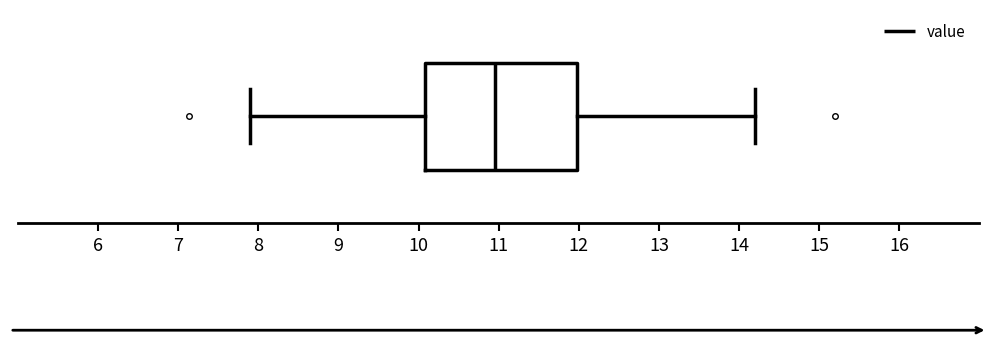

Transcribe this box plot: give where the median line is, the range the box spans, and where the two whiskers end, as read against the x-axis. The values are not printed on the chart, so give them approximately, as read against the axis.

median 11.0, box 10.1 to 12.0, whiskers 7.9 to 14.2